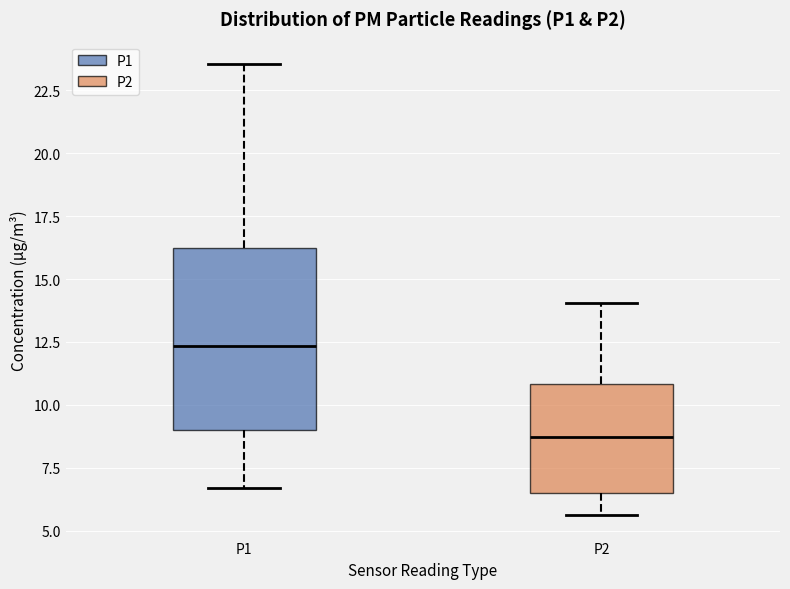

Where is the lower edge of the box for P1 on the y-axis? The values are not printed on the chart, so give them approximately, as read against the axis.

9.0